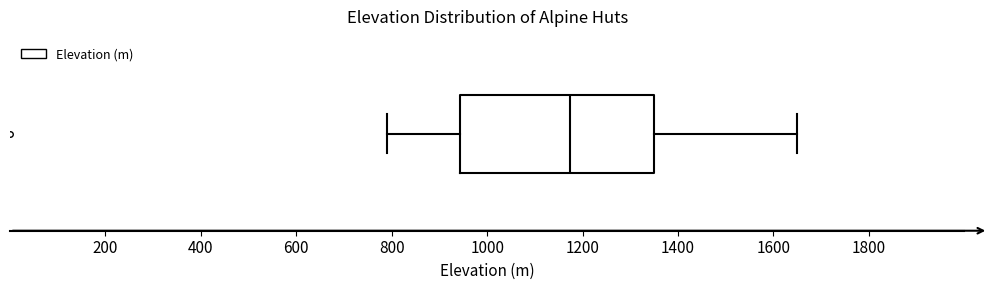

Where does the median line of the box sit on the x-axis? The values are not printed on the chart, so give them approximately, as read against the axis.

1180